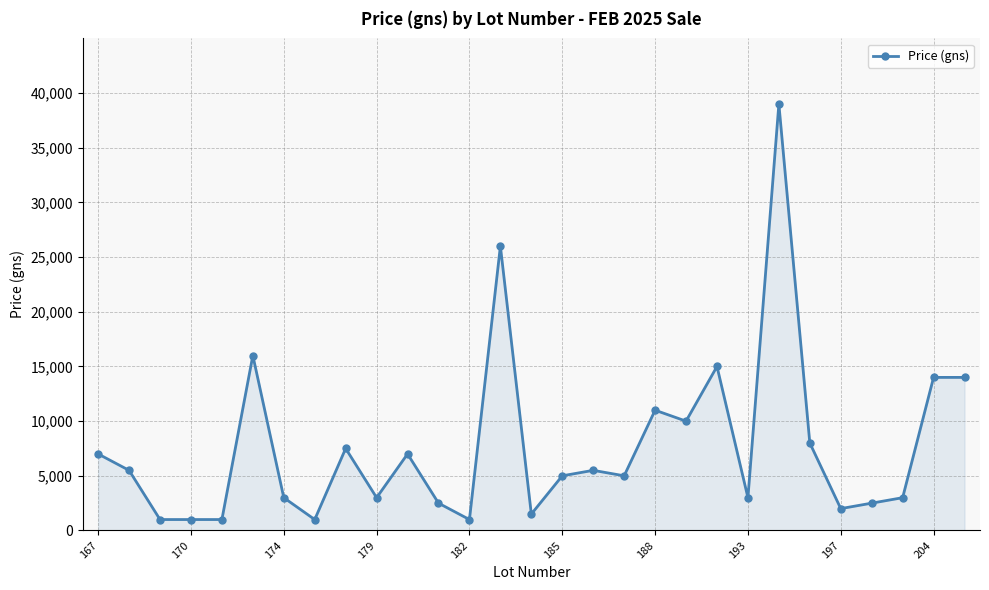

What is the maximum value shown in the chart?

39000